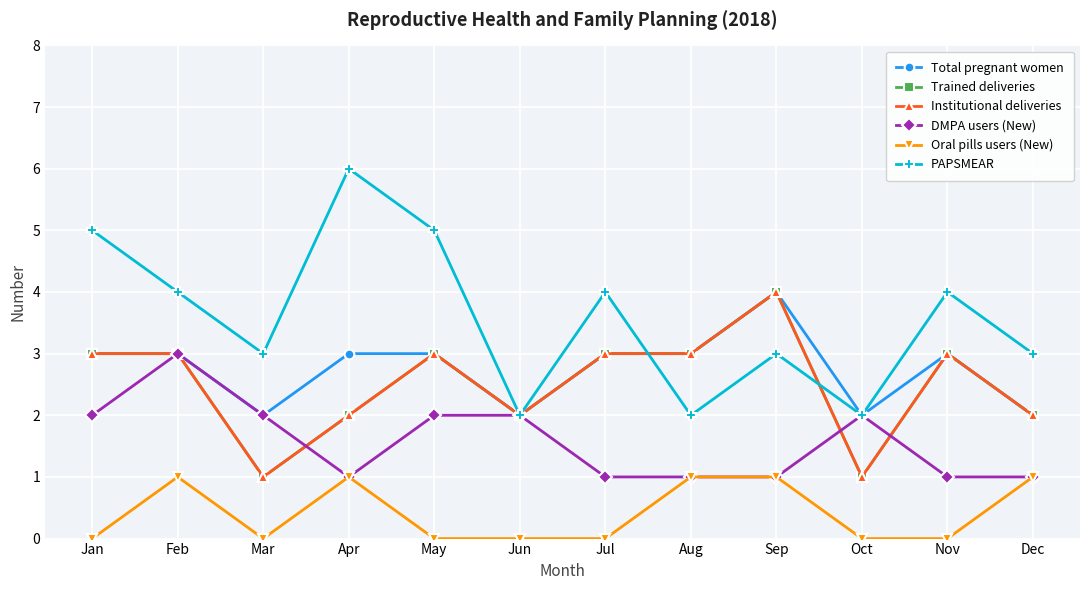

True or false: Institutional deliveries has more than 1 points higher than both neighbors.

True